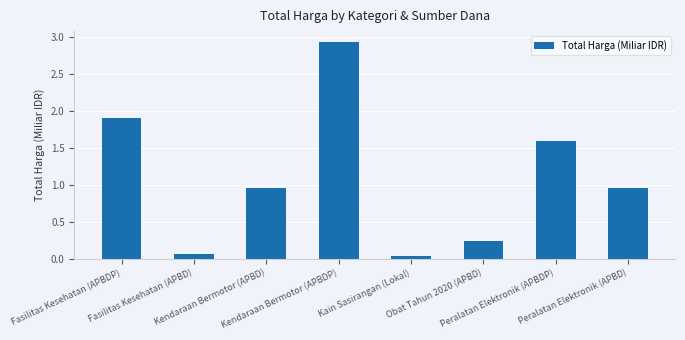

What is the label of the 4th bar from the right?

Kain Sasirangan (Lokal)